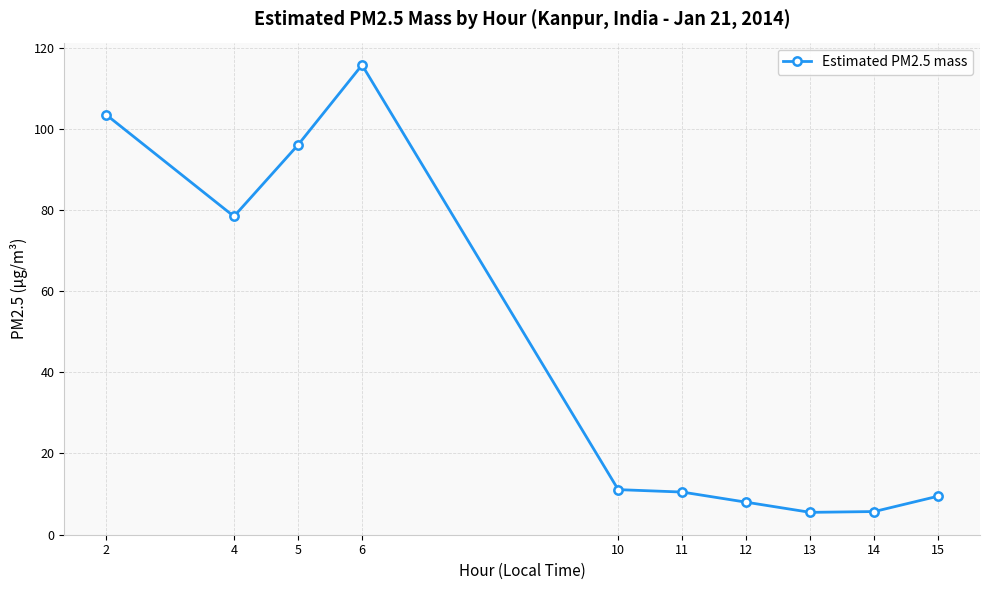

The chart shows a value of 9.9 at 14. True or false?

False